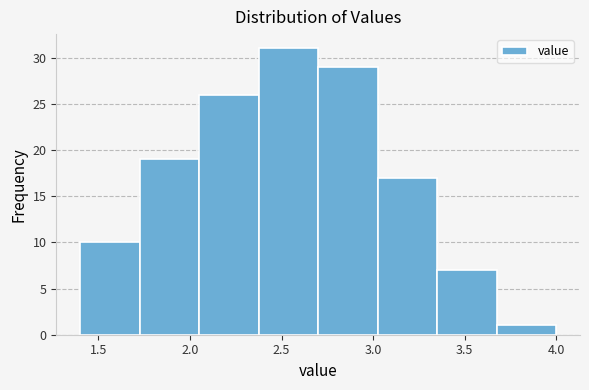

Reading left to right, list every bar in this chart as the range it spans on the x-axis followed by its height. Neither the bar edges nor the heights are printed on the chart, so give them approximately, as read against the axes.

1.400 to 1.725: 10
1.725 to 2.050: 19
2.050 to 2.375: 26
2.375 to 2.700: 31
2.700 to 3.025: 29
3.025 to 3.350: 17
3.350 to 3.675: 7
3.675 to 4.000: 1